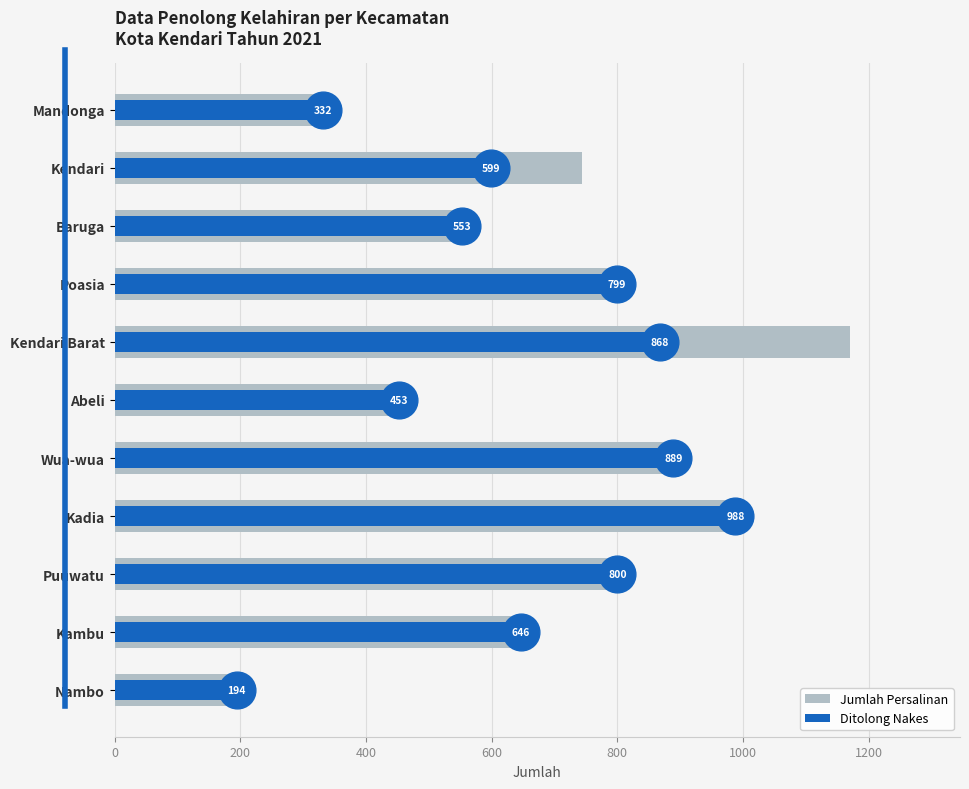

What are all the series names shown in the legend?

Jumlah Persalinan, Ditolong Nakes